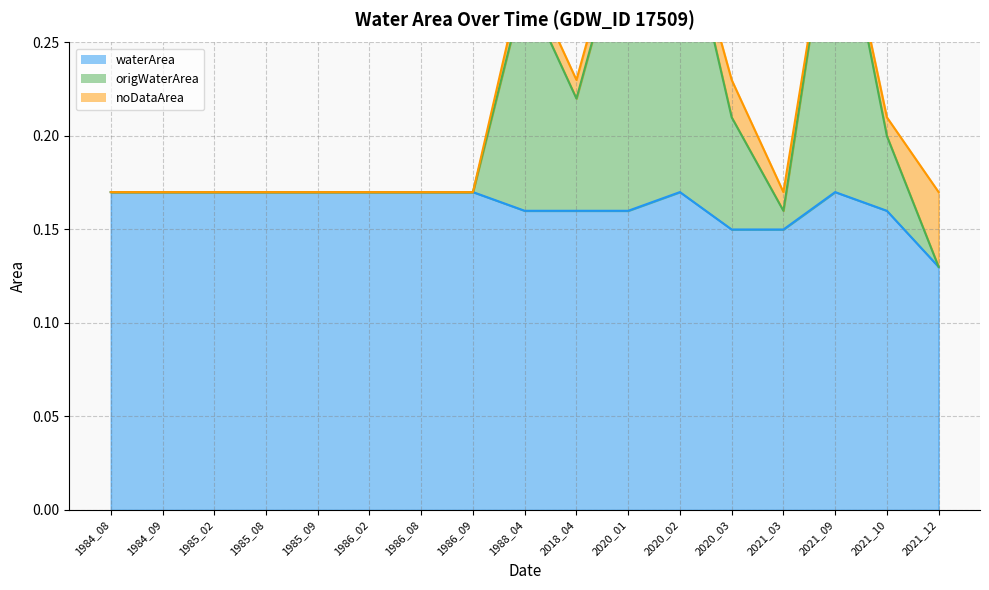

What is the difference between the origWaterArea values at 2018_04 and 2021_12?

0.1